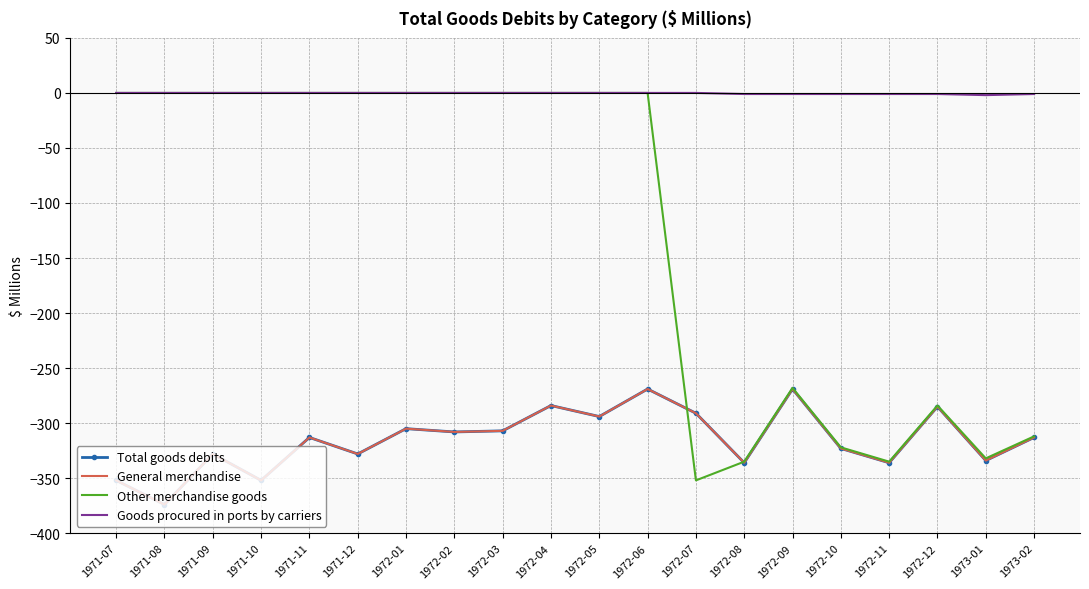

How many values in the Goods procured in ports by carriers series are below 0?

7